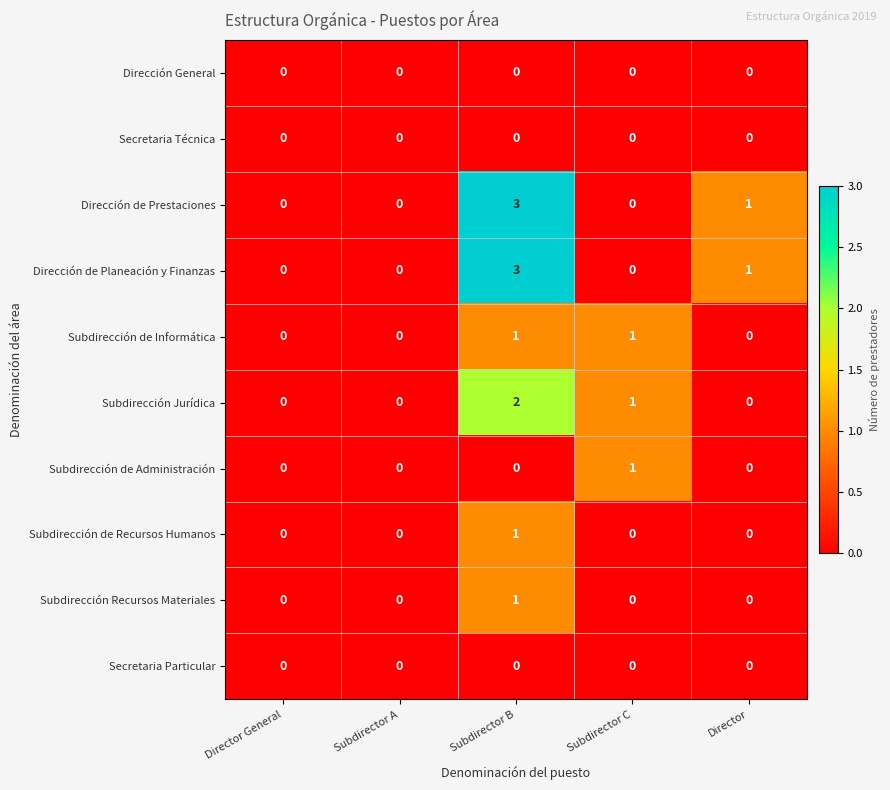

What is the greatest value displayed?

3